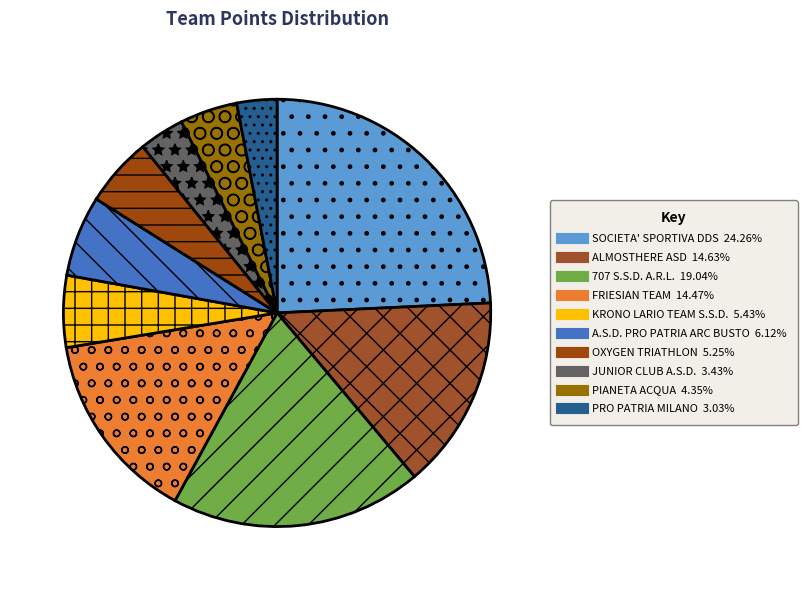

To the nearest percent, what is the difference between the largest and smallest slice percentages?

21%